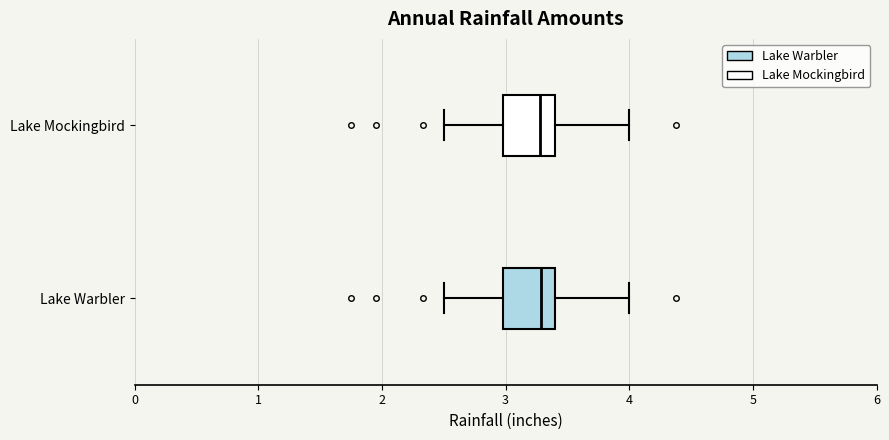

Where is the left edge of the box for Lake Warbler on the x-axis? The values are not printed on the chart, so give them approximately, as read against the axis.

3.0